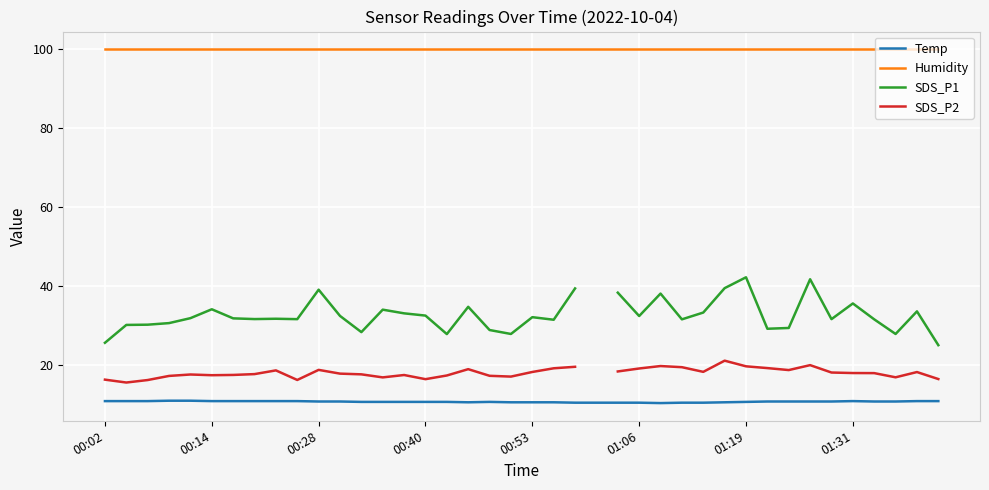

The Humidity series shows 99.9 at 00:28. True or false?

True